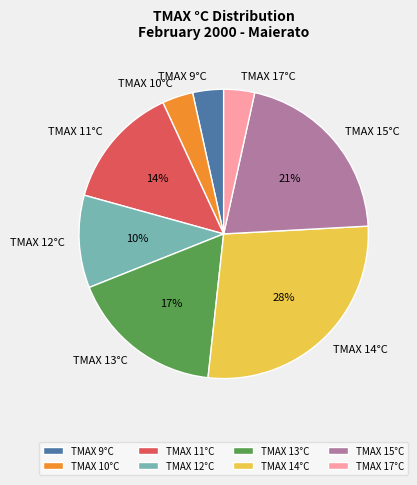

Approximately how many times larger is the value at TMAX 11°C compared to TMAX 13°C?

0.8